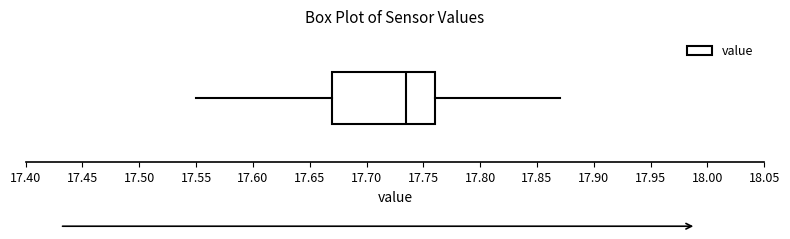

Read this box plot against the x-axis: the position of the median line, the range covered by the box, and the ends of both whiskers. The values are not printed on the chart, so give them approximately, as read against the axis.

median 17.735, box 17.670 to 17.760, whiskers 17.550 to 17.870